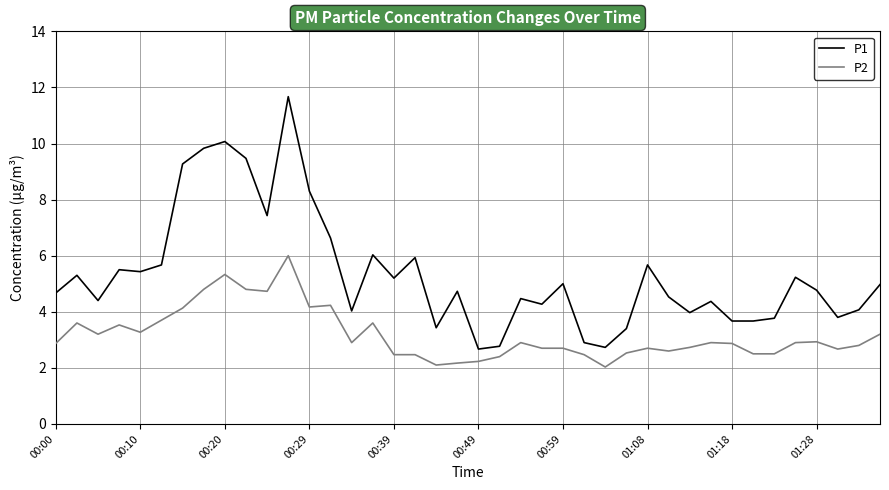

True or false: P2 and P1 intersect in this chart.

False